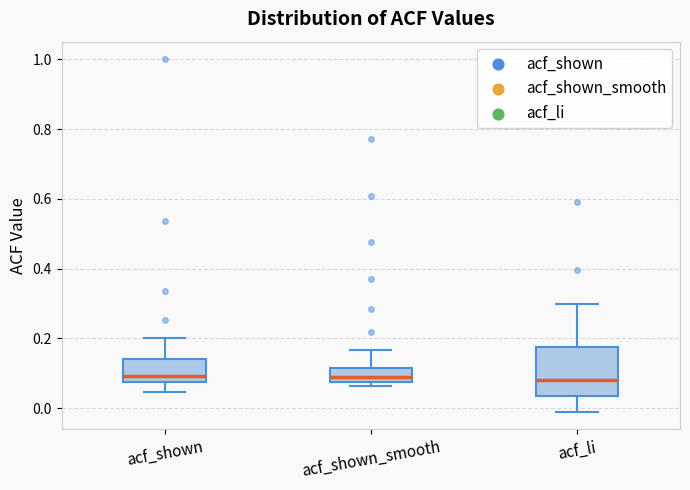

Where is the upper edge of the box for acf_li on the y-axis? The values are not printed on the chart, so give them approximately, as read against the axis.

0.18